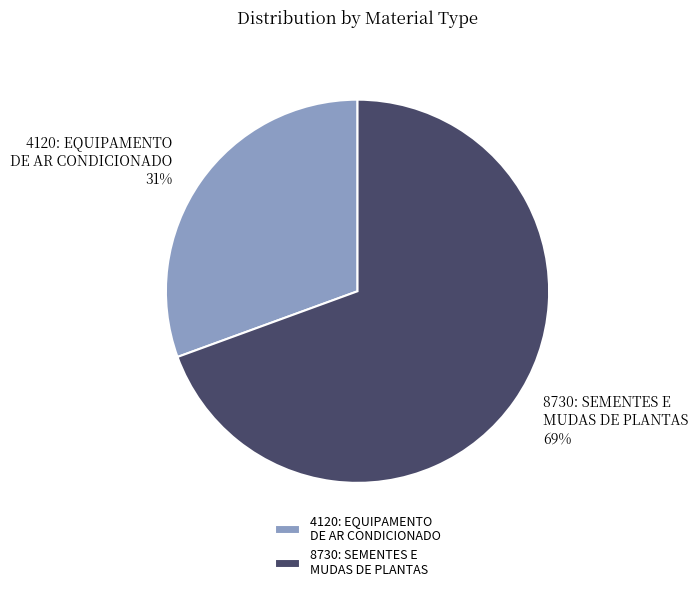

How many slices are in this pie chart?

2